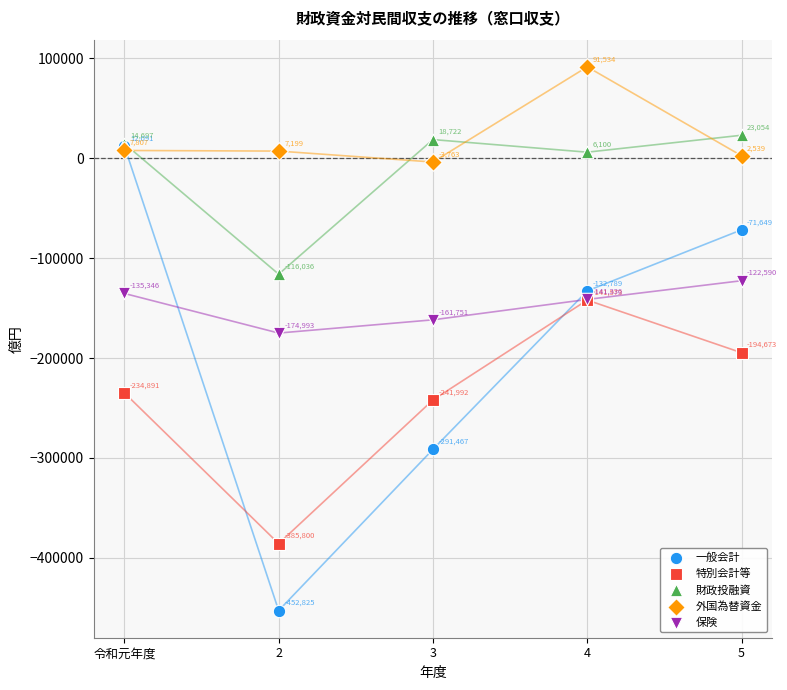

Which series has the largest Y range (max minus min)?

一般会計